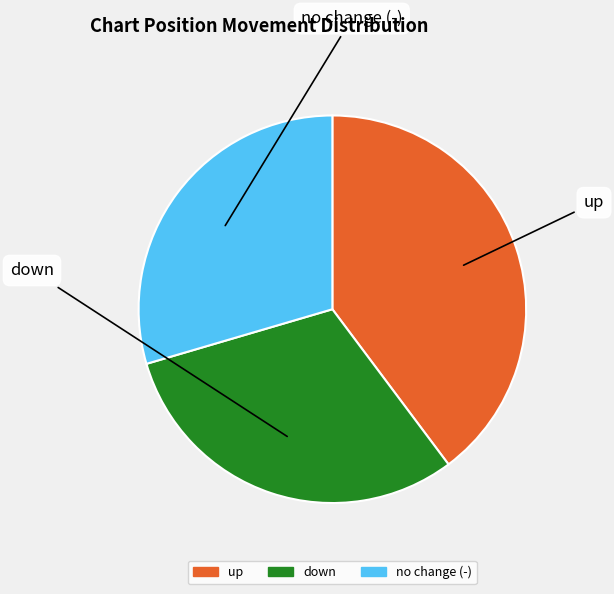

Count the number of slices in the pie.

3